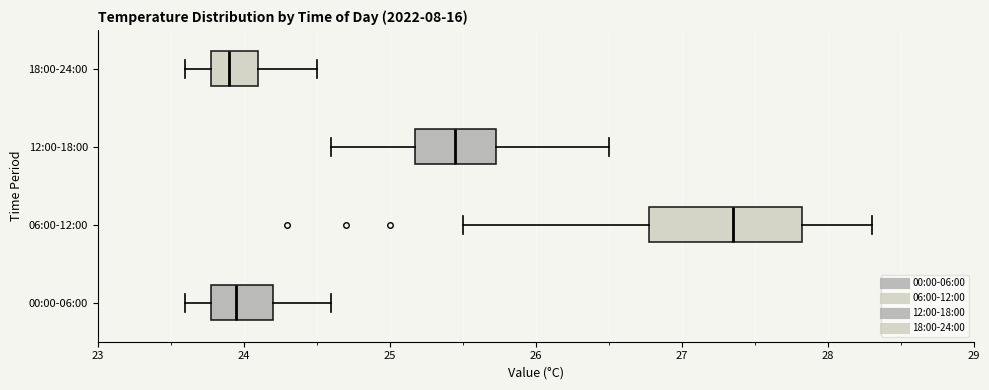

Comparing the boxes themselves (not the whiskers), which one is the widest?

06:00-12:00